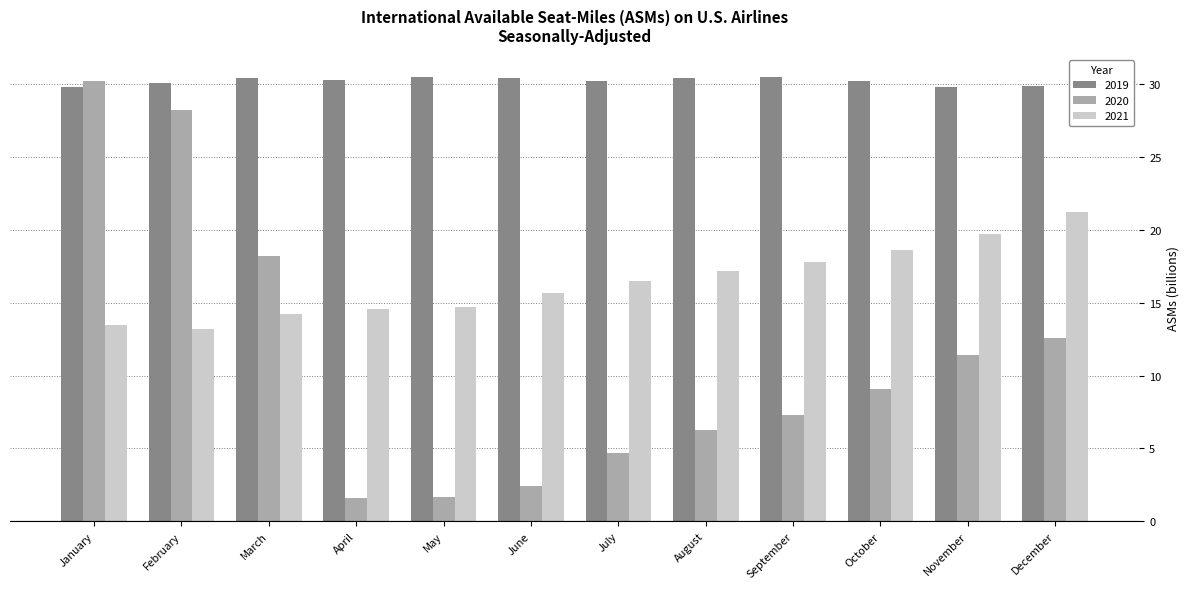

At October, list the series in order from smallest to largest.

2020, 2021, 2019